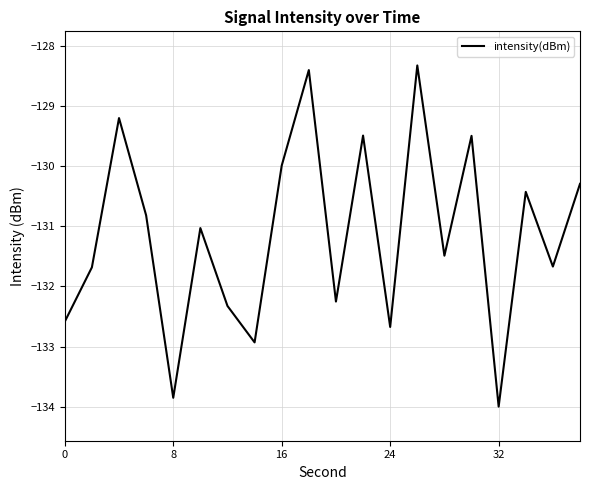

What is the greatest value displayed?

-128.3